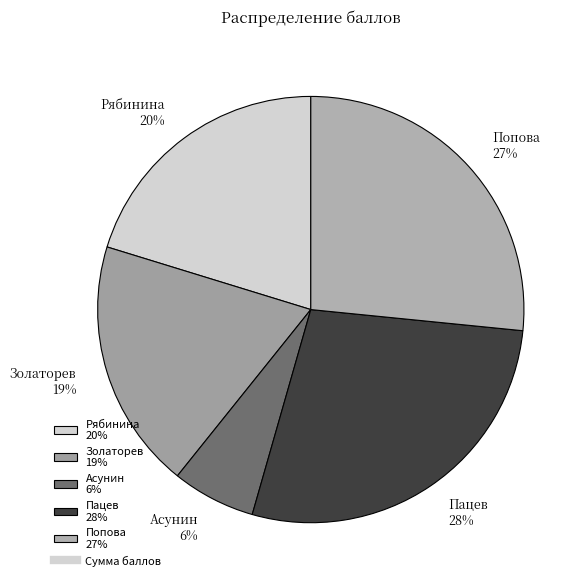

The Асунин slice represents 6% of the pie. True or false?

True